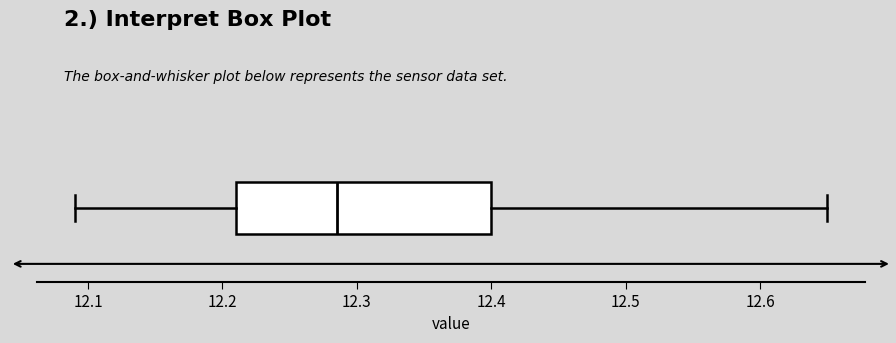

Read this box plot against the x-axis: the position of the median line, the range covered by the box, and the ends of both whiskers. The values are not printed on the chart, so give them approximately, as read against the axis.

median 12.29, box 12.21 to 12.40, whiskers 12.09 to 12.65